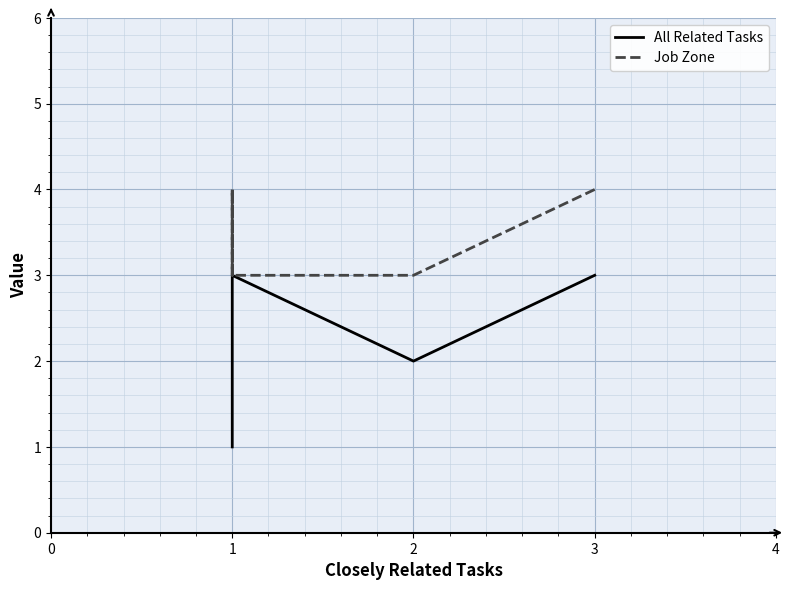

Between 3 and 5, which series saw the biggest shift?

All Related Tasks